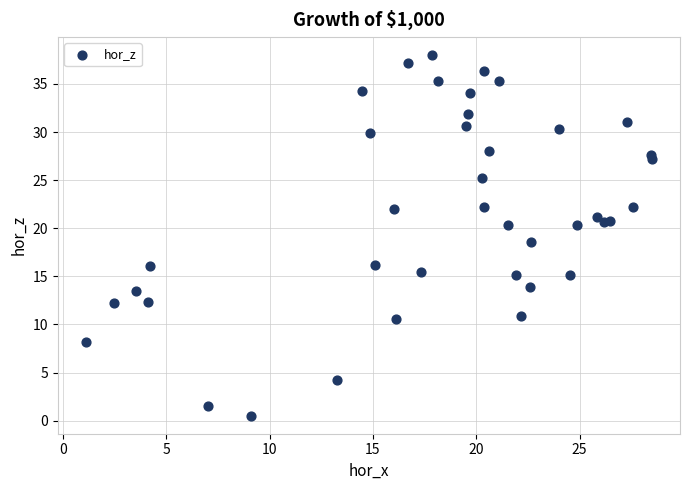

What Y value in the scatter plot is closest to 19?

18.6